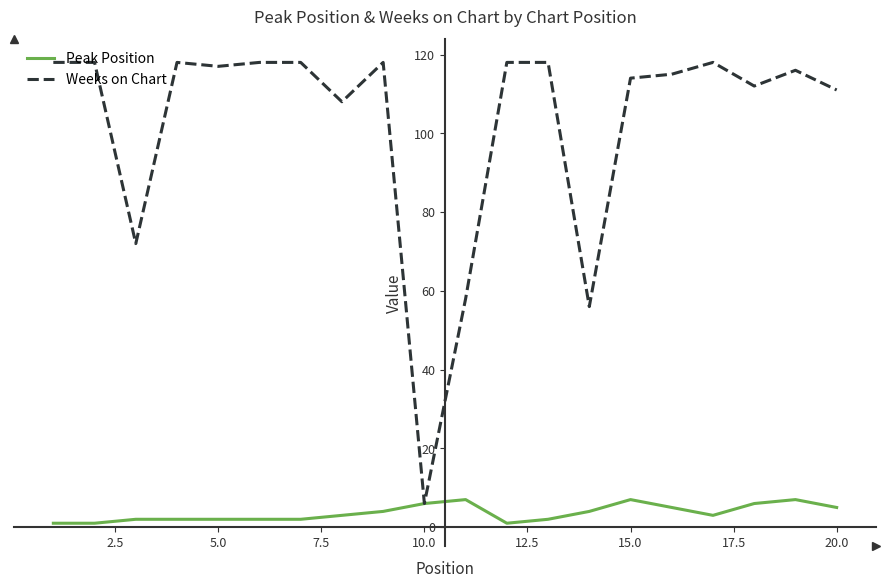

What is the greatest value displayed?

118